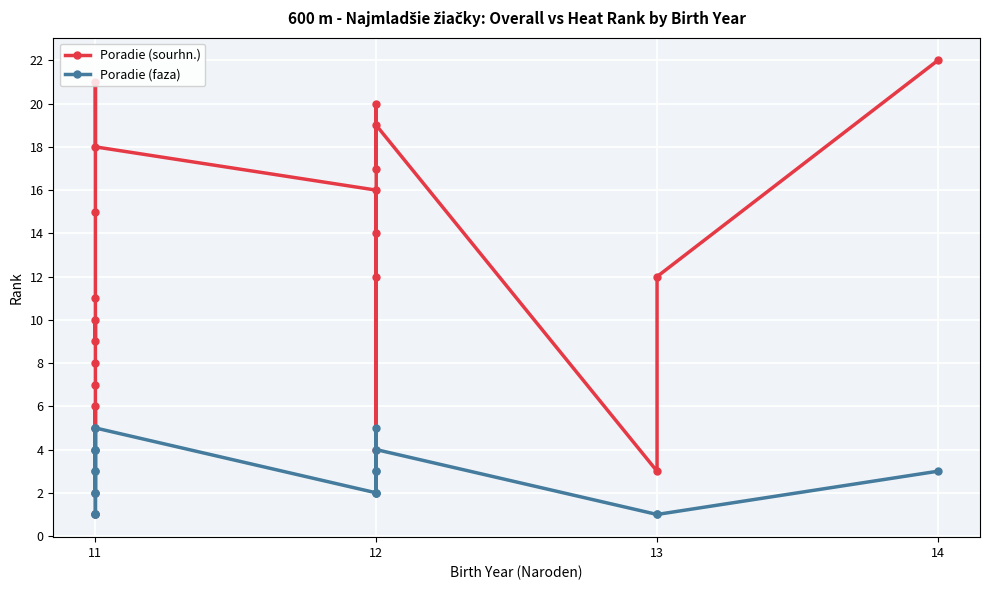

List the series in order of their overall mean, lowest first.

Poradie (faza), Poradie (sourhn.)